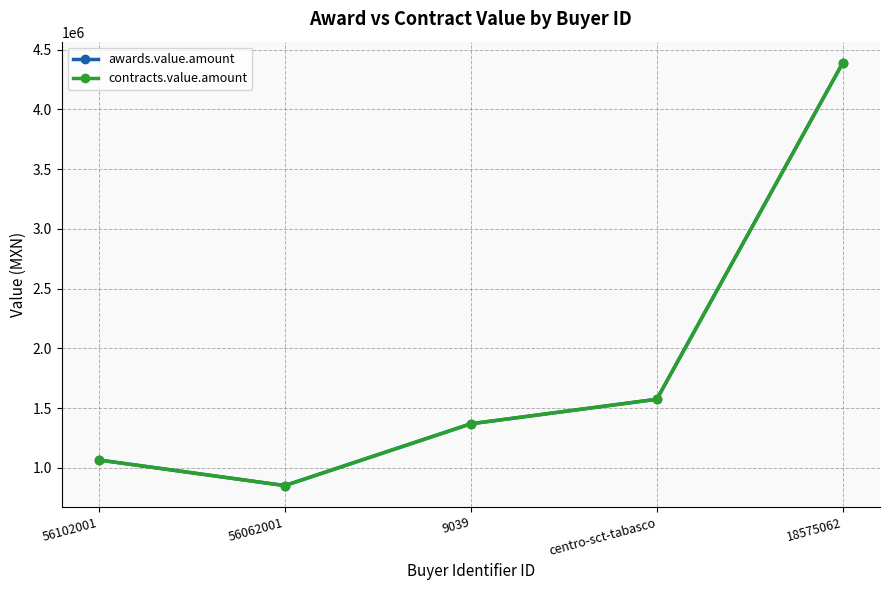

At which category does the chart reach its peak across all series?

18575062